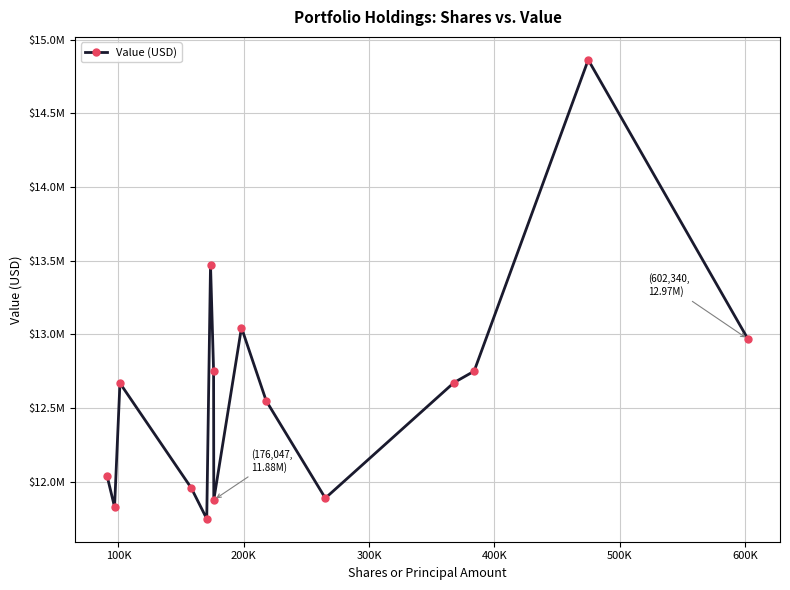

Does the chart display data point markers on the line(s)?

Yes